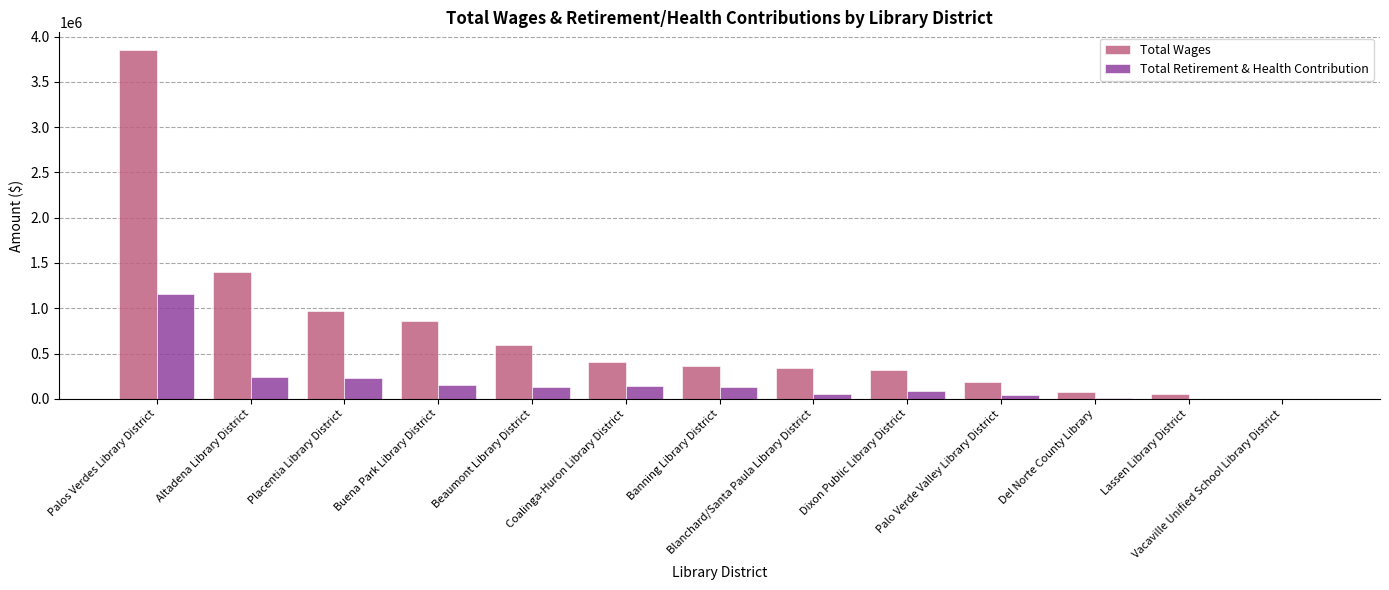

What is the difference between the Total Retirement & Health Contribution values at Del Norte County Library and Buena Park Library District?

146083